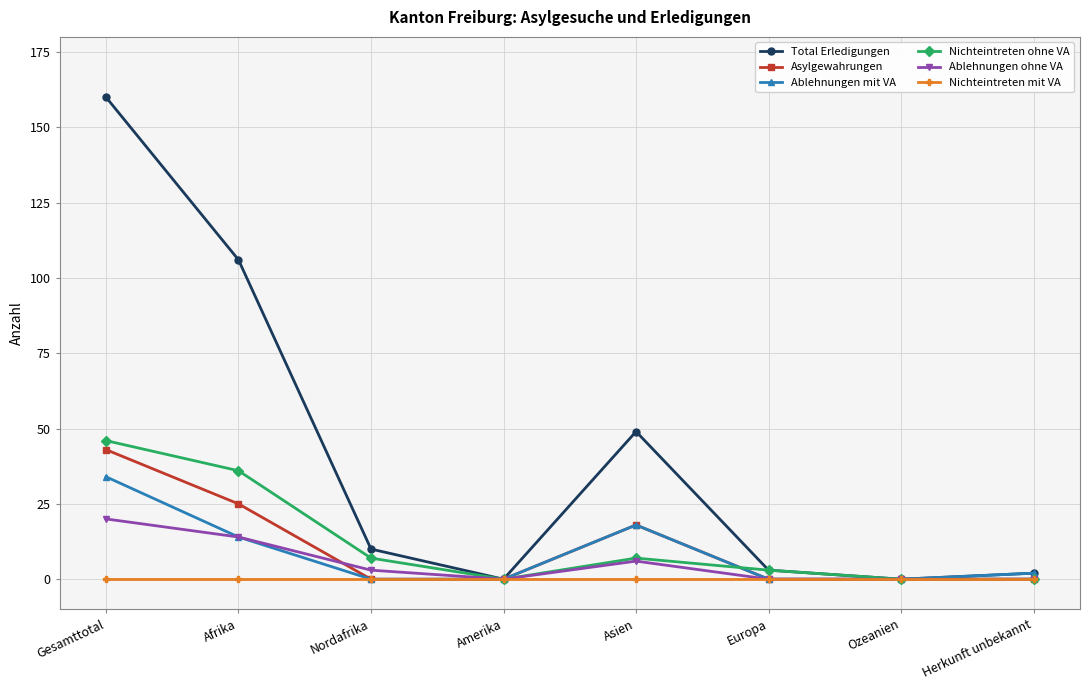

What is the label of the 7th point from the left?

Ozeanien